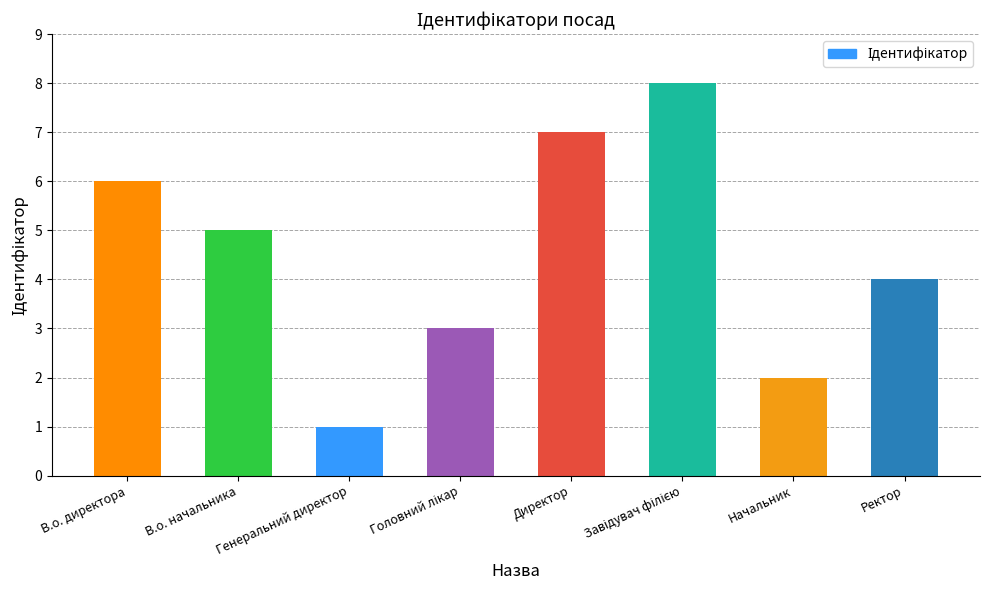

Reading left to right, list all the values displayed in this chart.

6	5	1	3	7	8	2	4